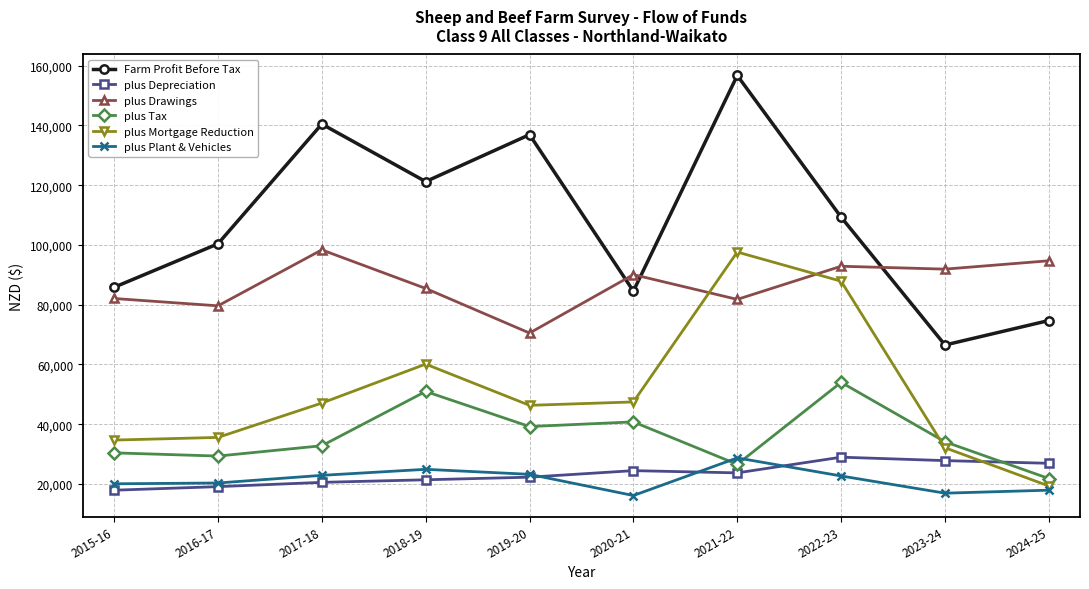

Count the number of categories in the chart.

10